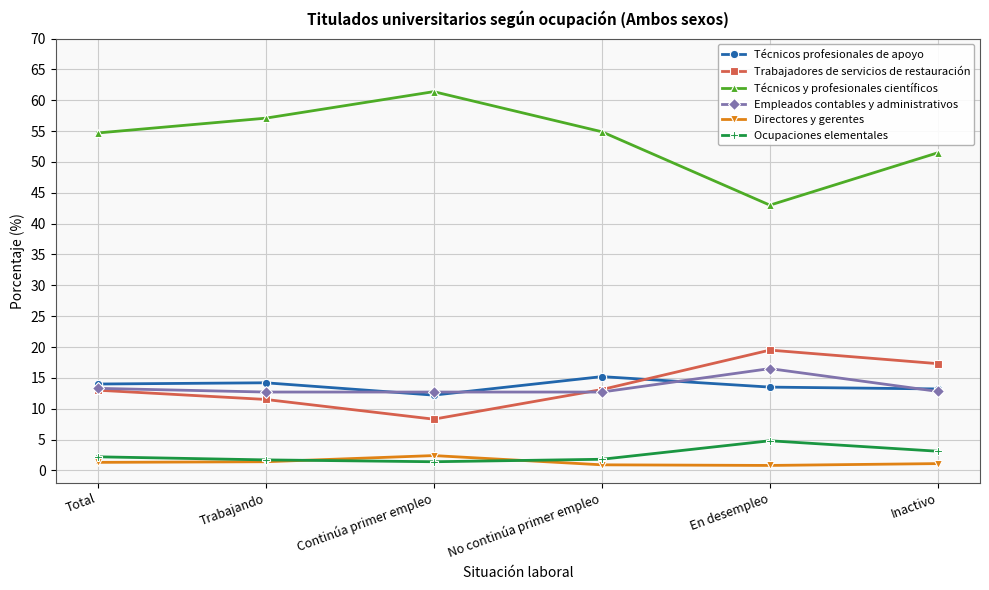

True or false: Directores y gerentes and Técnicos profesionales de apoyo cross at least once.

False